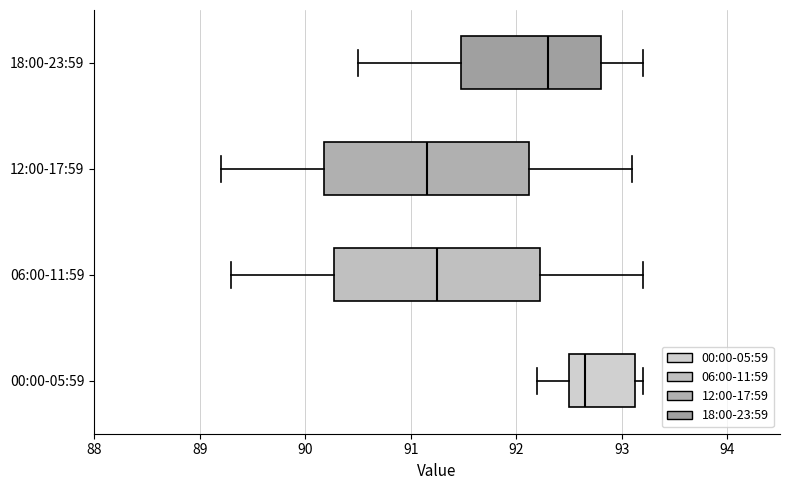

Reading bottom to top, read every box against the x-axis: the position of its median line, the range the box covers, and the ends of its whiskers. The values are not printed on the chart, so give them approximately, as read against the axis.

00:00-05:59: median 92.7, box 92.5 to 93.1, whiskers 92.2 to 93.2
06:00-11:59: median 91.3, box 90.3 to 92.2, whiskers 89.3 to 93.2
12:00-17:59: median 91.2, box 90.2 to 92.1, whiskers 89.2 to 93.1
18:00-23:59: median 92.3, box 91.5 to 92.8, whiskers 90.5 to 93.2